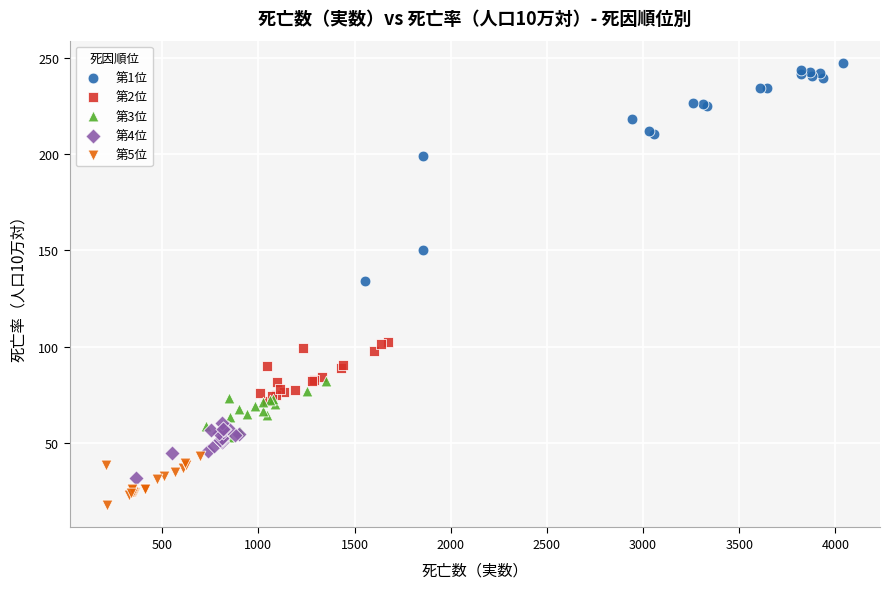

What are all the series names shown in the legend?

第1位, 第2位, 第3位, 第4位, 第5位